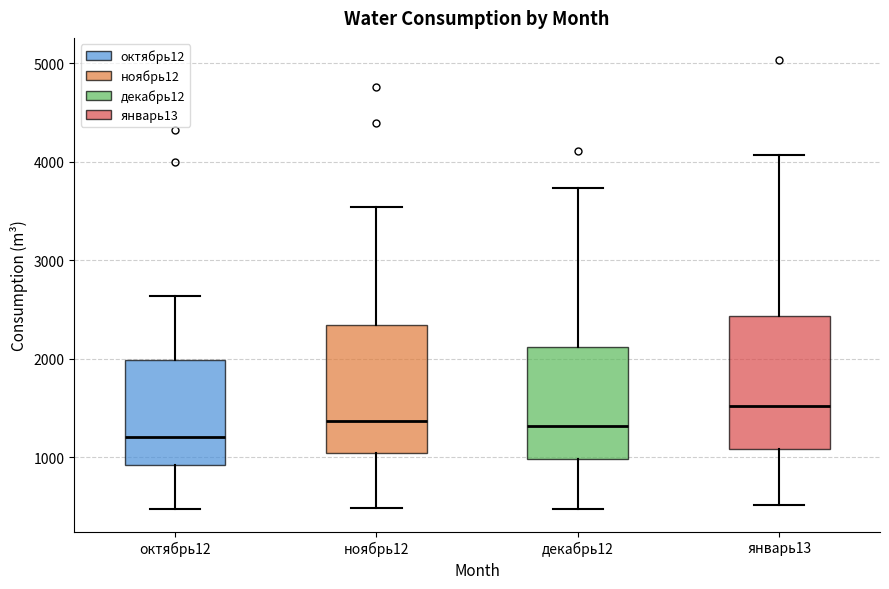

Reading left to right, read every box against the y-axis: the position of its median line, the range the box covers, and the ends of its whiskers. The values are not printed on the chart, so give them approximately, as read against the axis.

октябрь12: median 1200, box 900 to 2000, whiskers 500 to 2600
ноябрь12: median 1400, box 1000 to 2300, whiskers 500 to 3500
декабрь12: median 1300, box 1000 to 2100, whiskers 500 to 3700
январь13: median 1500, box 1100 to 2400, whiskers 500 to 4100